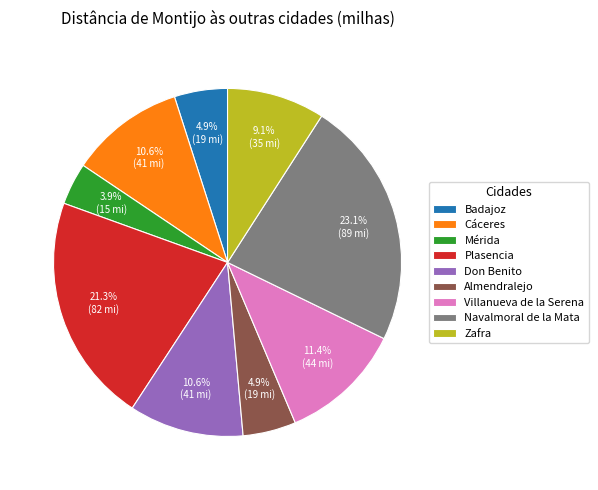

To the nearest percent, what is the difference between the largest and smallest slice percentages?

19%